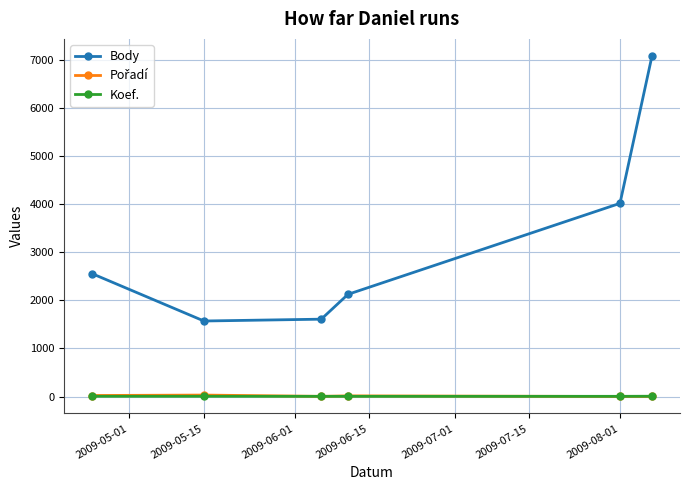

What is the minimum value for Body?

1570